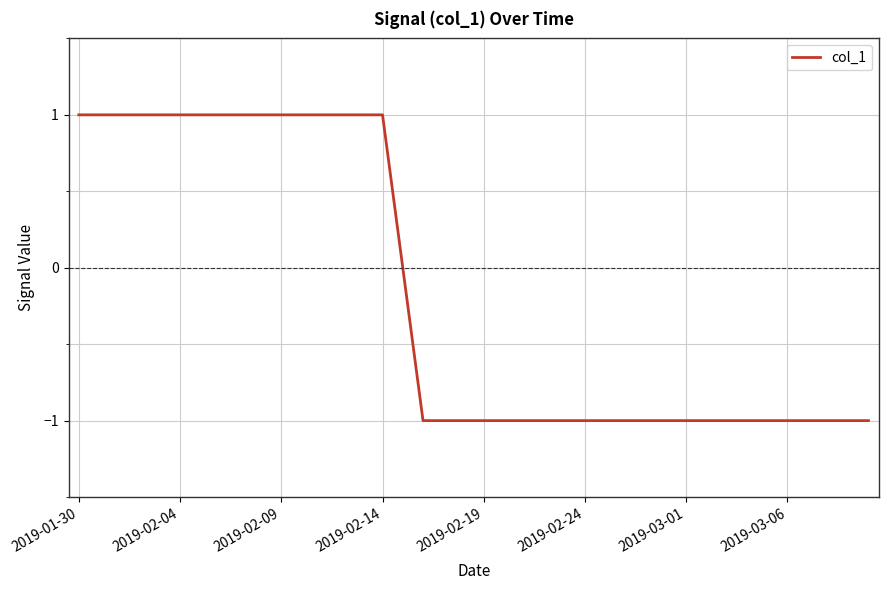

What is the difference between the maximum and minimum values?

2